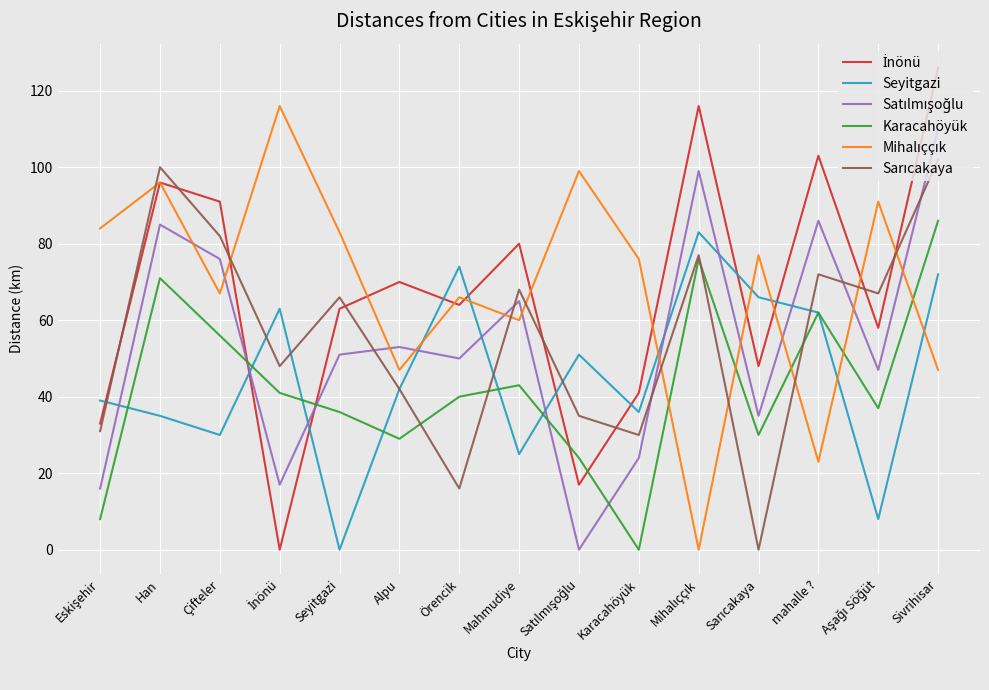

At which category is the sum across all series the highest?

Sivrihisar